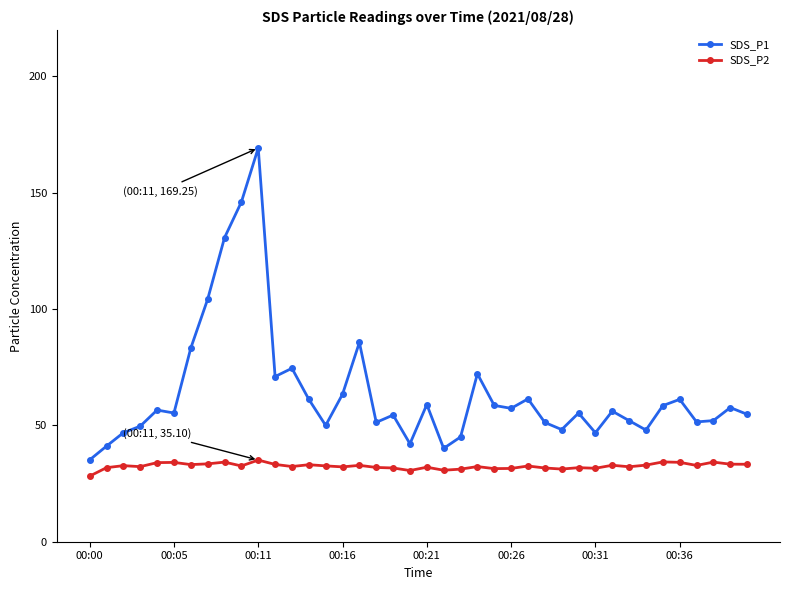

What is the value of the SDS_P2 point at the 39th from the left?

33.3